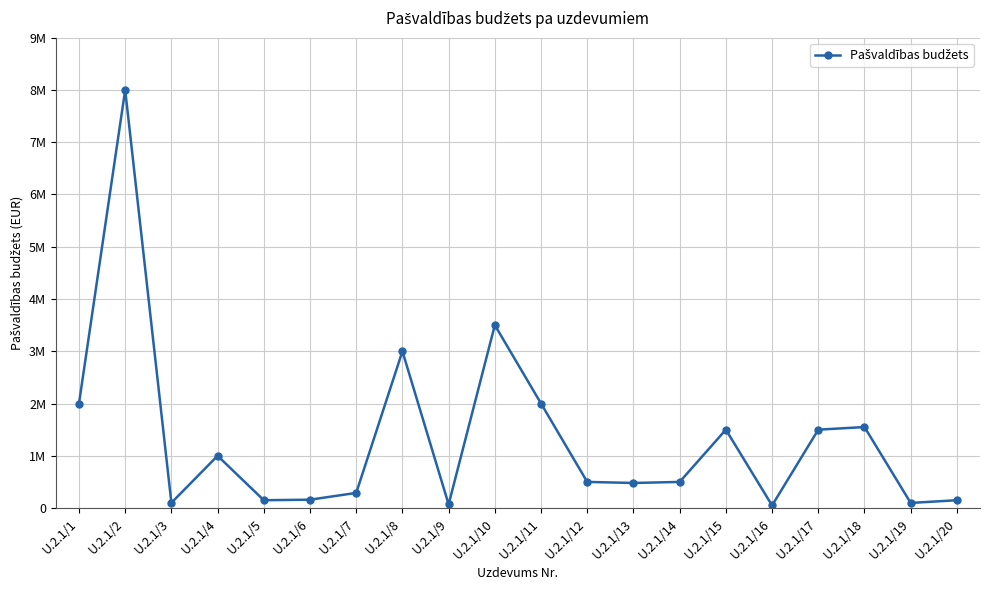

Rank the categories by value from lowest to highest.

U.2.1/16, U.2.1/9, U.2.1/19, U.2.1/3, U.2.1/5, U.2.1/20, U.2.1/6, U.2.1/7, U.2.1/13, U.2.1/12, U.2.1/14, U.2.1/4, U.2.1/15, U.2.1/17, U.2.1/18, U.2.1/1, U.2.1/11, U.2.1/8, U.2.1/10, U.2.1/2